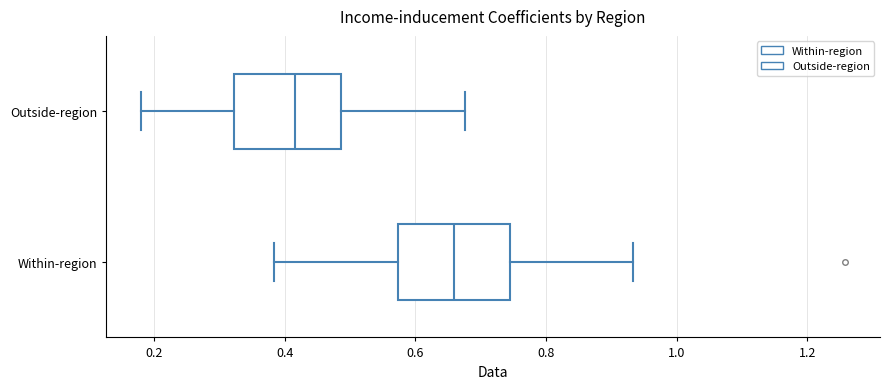

Where does the left whisker of the box for Within-region end on the x-axis? The values are not printed on the chart, so give them approximately, as read against the axis.

0.38